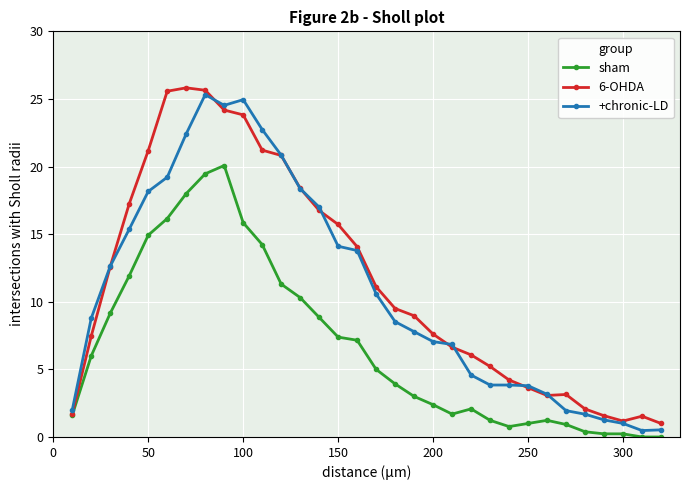

True or false: 6-OHDA has more than 1 points higher than both neighbors.

True